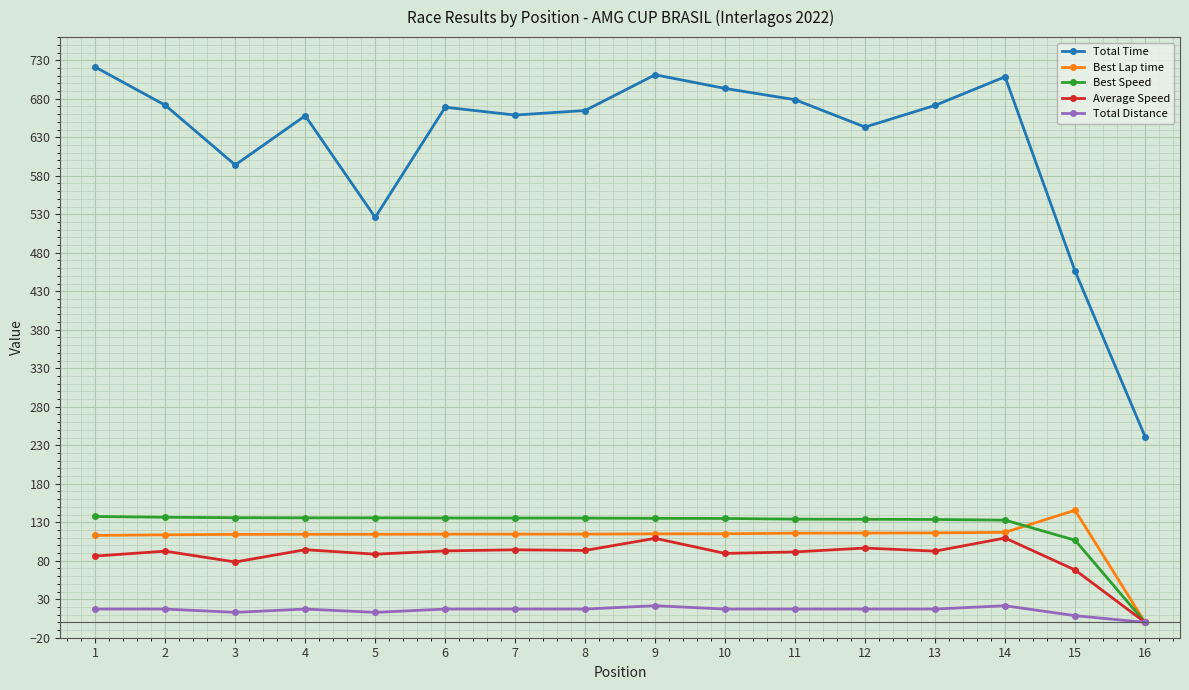

Rank the series by their maximum value, from lowest to highest.

Total Distance, Average Speed, Best Speed, Best Lap time, Total Time